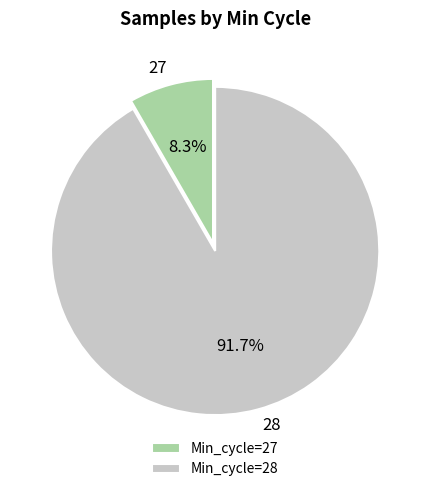

Is there a majority slice in this chart?

Yes